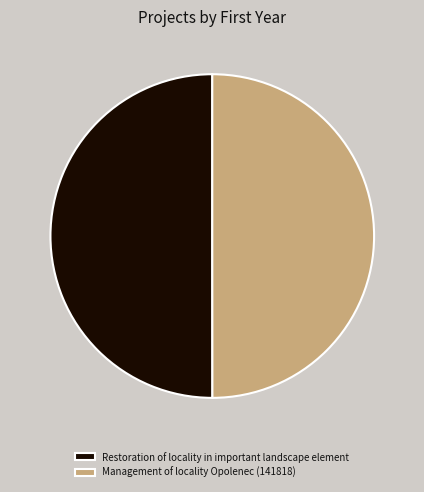

What is the ratio of the value at Management of locality Opolenec (141818) to the value at Restoration of locality in important landscape element?

1.0